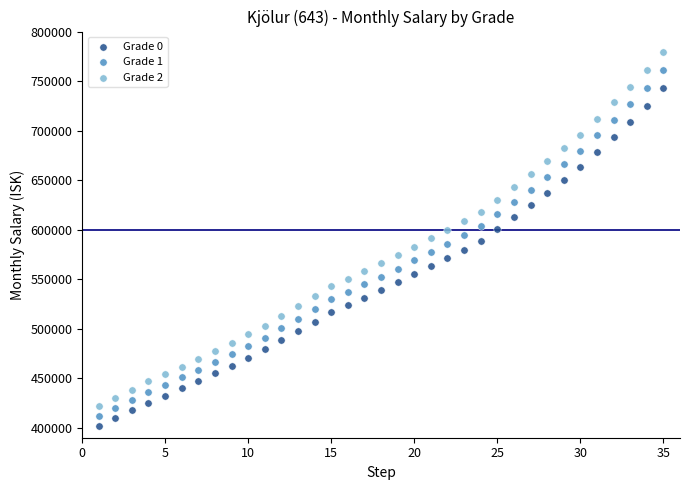

Which series contains the highest Y value?

Grade 2